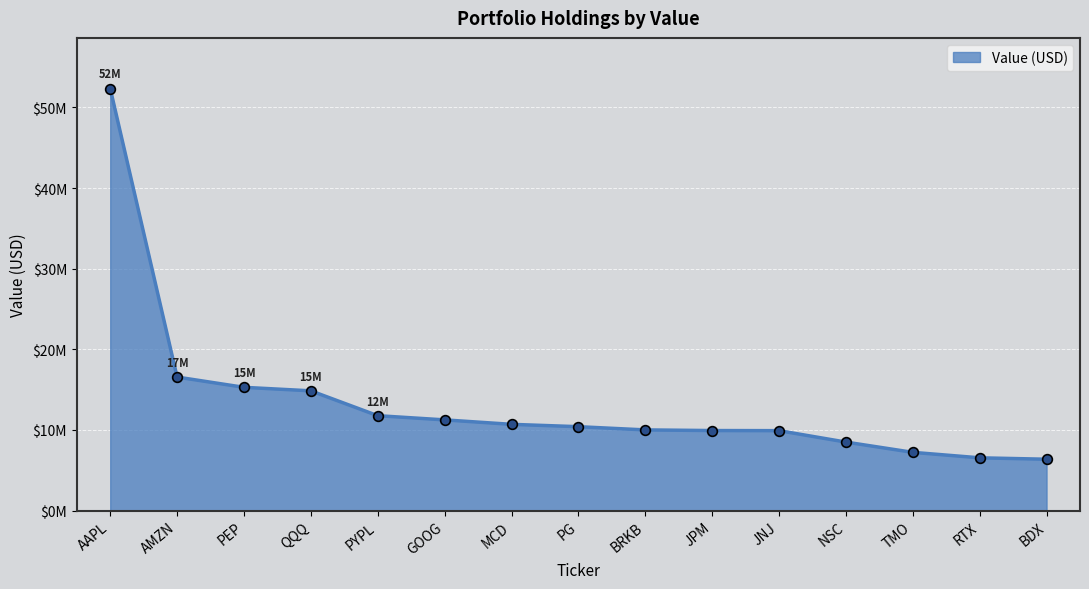

Is this an area chart (filled region under the line)?

Yes